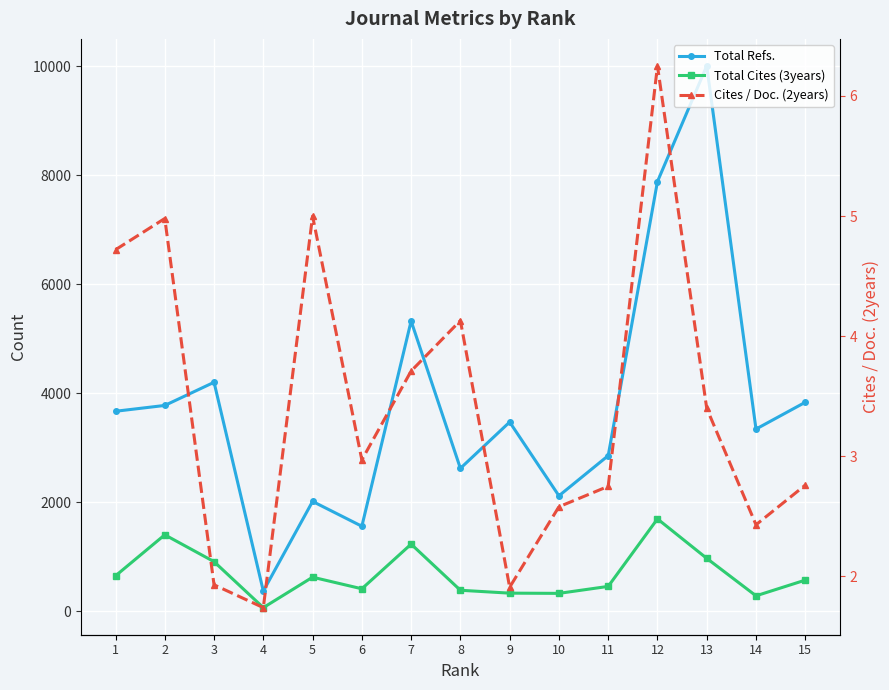

What is the average value of the Total Refs. series?

3803.0